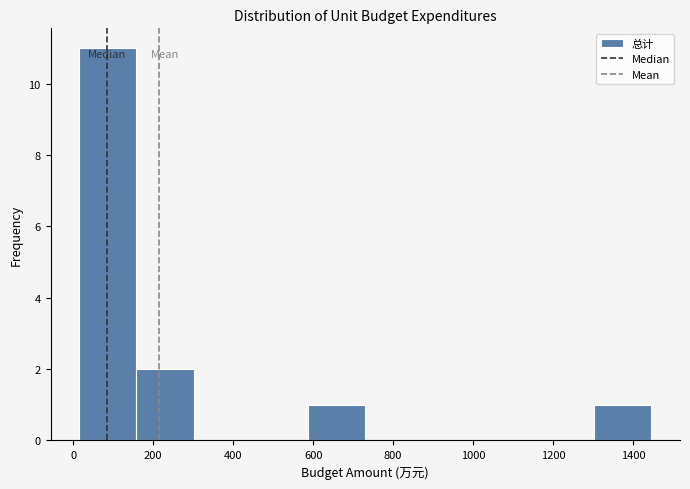

Reading left to right, transcribe this chart: for each bar, give the range it covers on the x-axis and its height. Neither the bar edges nor the heights are printed on the chart, so give them approximately, as read against the axes.

20 to 160: 11
160 to 300: 2
300 to 440: 0
440 to 580: 0
580 to 740: 1
740 to 880: 0
880 to 1020: 0
1020 to 1160: 0
1160 to 1300: 0
1300 to 1440: 1